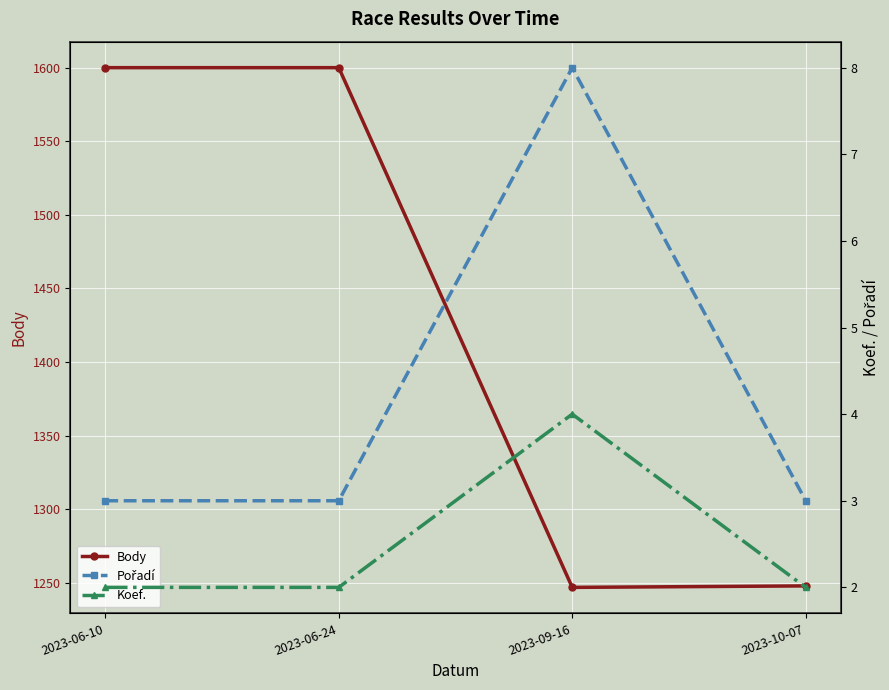

Reading left to right, transcribe all the data shown in this chart.

Body: 2023-06-10=1600	2023-06-24=1600	2023-09-16=1247	2023-10-07=1248
Pořadí: 2023-06-10=3	2023-06-24=3	2023-09-16=8	2023-10-07=3
Koef.: 2023-06-10=2	2023-06-24=2	2023-09-16=4	2023-10-07=2